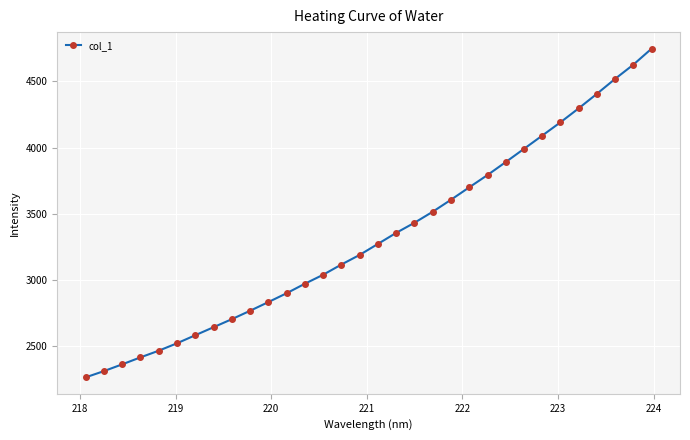

What is the average value?

3327.2